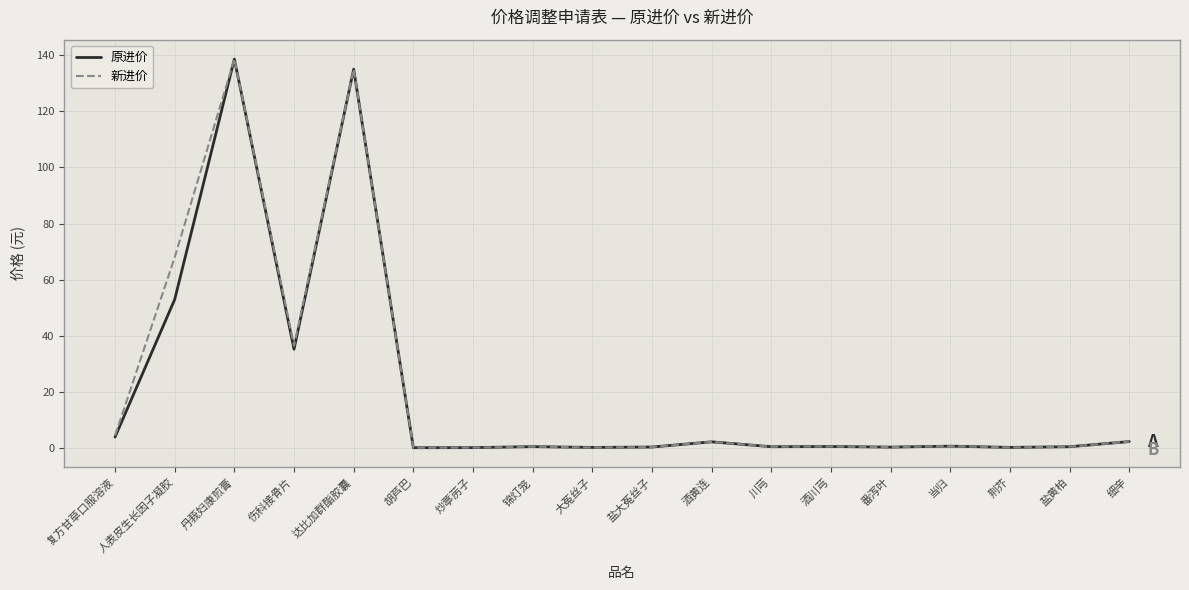

Count the number of categories in the chart.

18